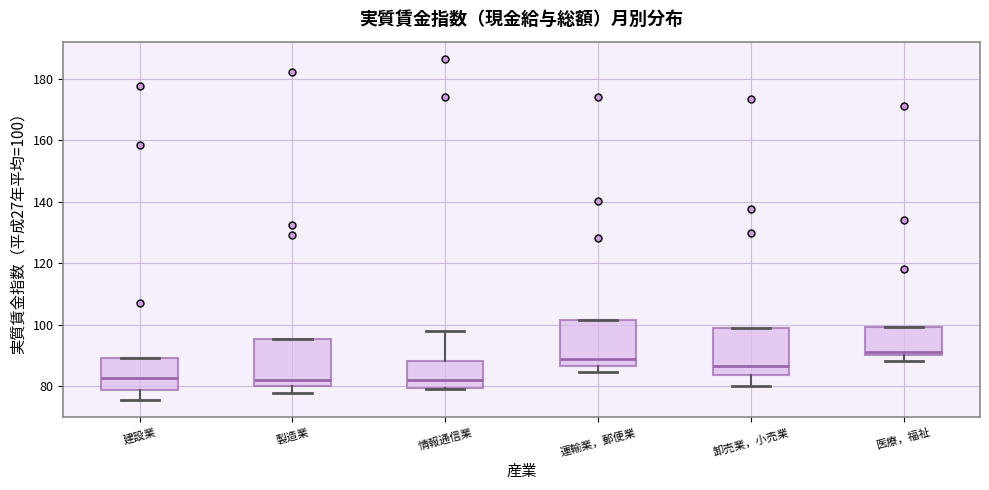

Reading left to right, read every box against the y-axis: the position of its median line, the range the box covers, and the ends of its whiskers. The values are not printed on the chart, so give them approximately, as read against the axis.

建設業: median 82, box 78 to 90, whiskers 76 to 90
製造業: median 82, box 80 to 96, whiskers 78 to 96
情報通信業: median 82, box 80 to 88, whiskers 80 to 98
運輸業，郵便業: median 88, box 86 to 102, whiskers 84 to 102
卸売業，小売業: median 86, box 84 to 100, whiskers 80 to 100
医療，福祉: median 92, box 90 to 100, whiskers 88 to 100